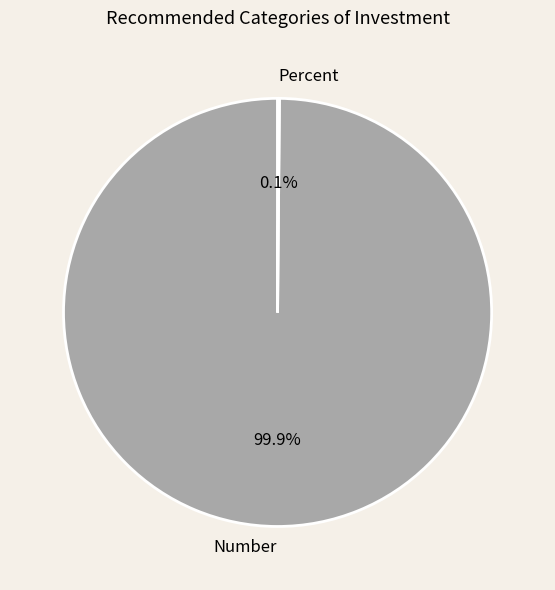

Is there a majority slice in this chart?

Yes